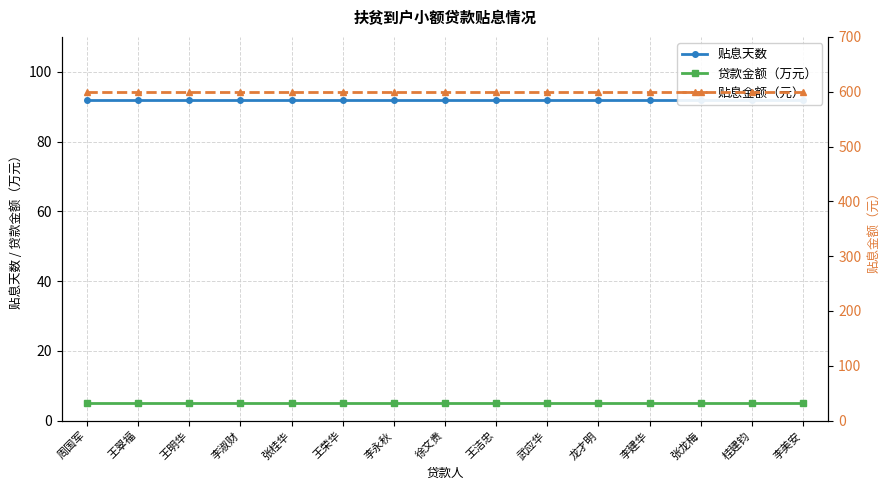

True or false: 贷款金额（万元） has more than 1 interior local peaks.

False